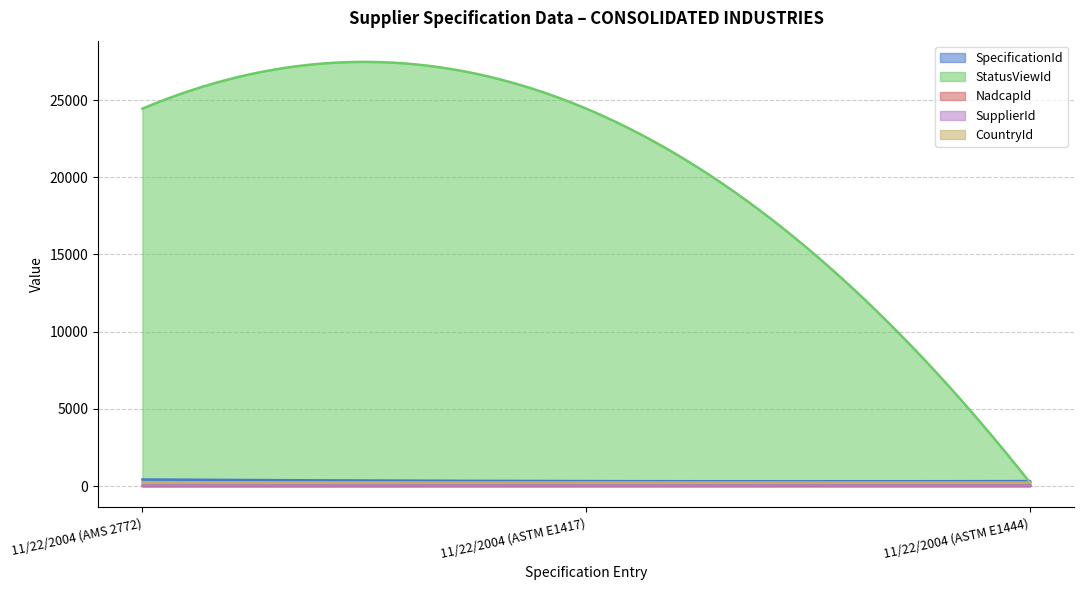

Which category has the highest value in the NadcapId series?

11/22/2004 (ASTM E1417)